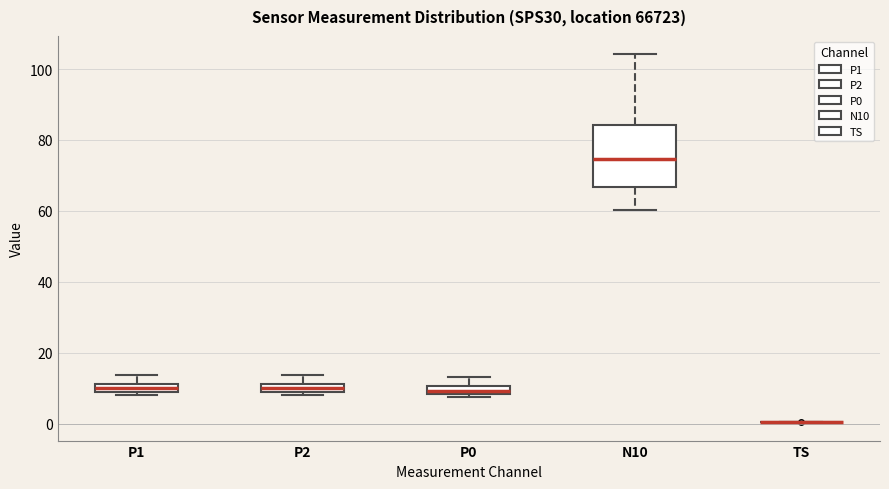

Where is the lower edge of the box for P0 on the y-axis? The values are not printed on the chart, so give them approximately, as read against the axis.

8